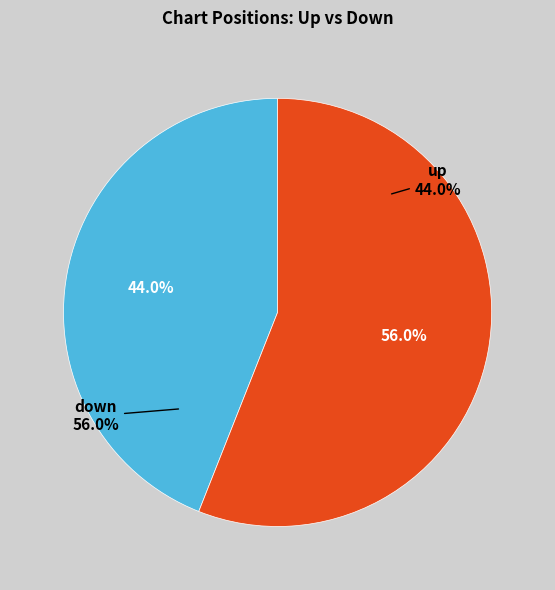

Approximately how many times larger is the value at down compared to up?

1.3